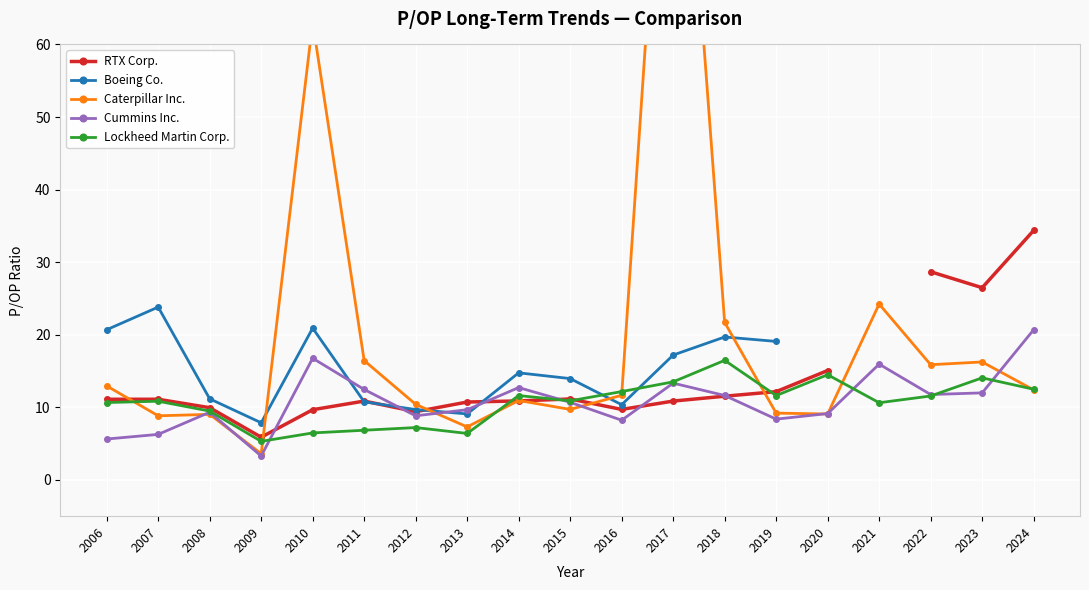

Between which two adjacent categories do Cummins Inc. and RTX Corp. first intersect?

2009 and 2010